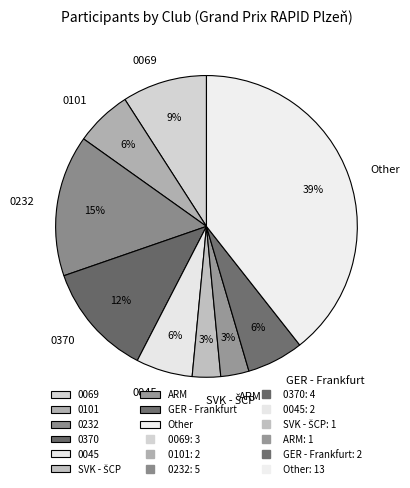

To the nearest percent, what percentage of the pie is 0370?

12%